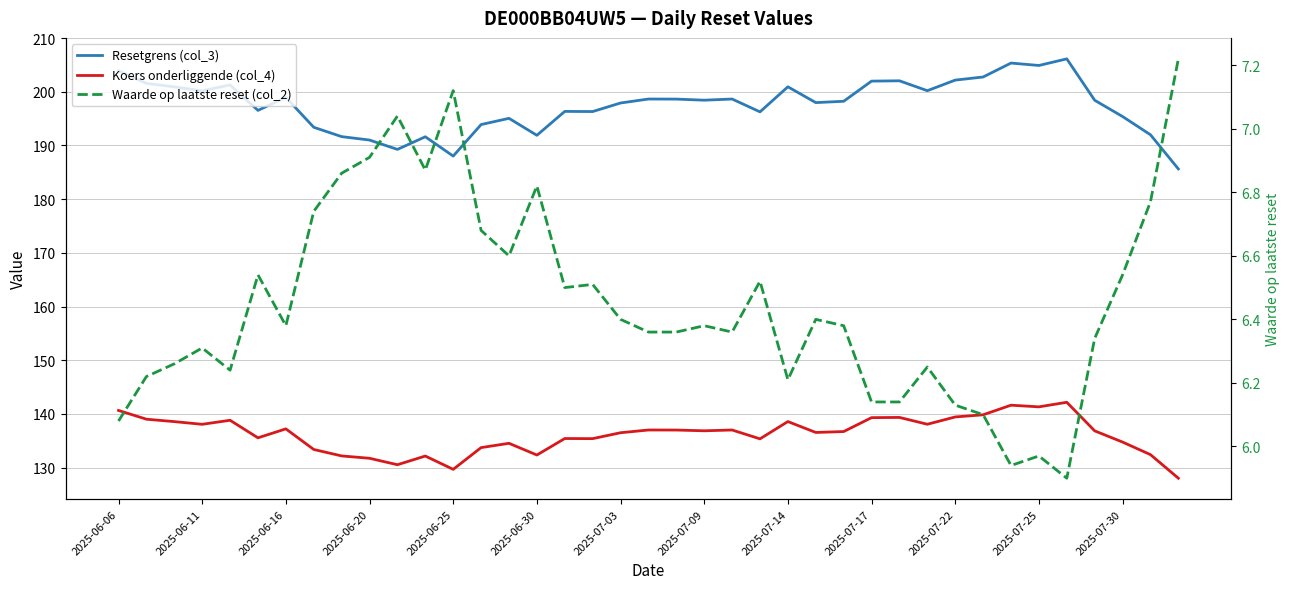

Read the Resetgrens (col_3) value at 28.

202.0